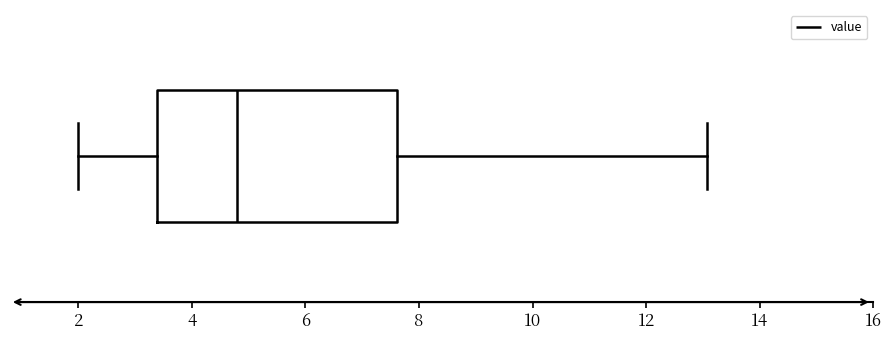

Read this box plot against the x-axis: the position of the median line, the range covered by the box, and the ends of both whiskers. The values are not printed on the chart, so give them approximately, as read against the axis.

median 4.8, box 3.4 to 7.6, whiskers 2.0 to 13.0